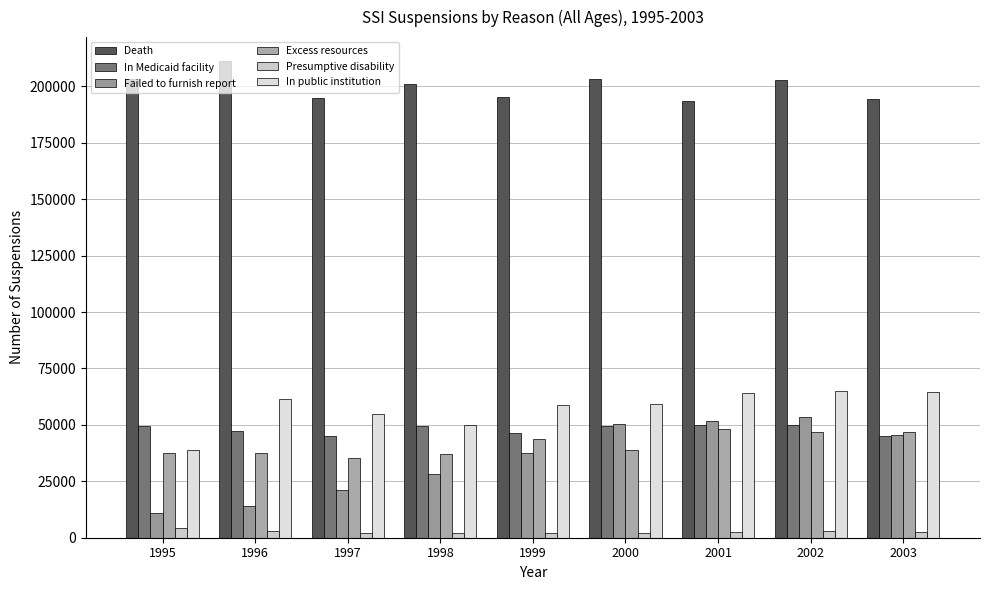

Reading right to left, transcribe all the data shown in this chart.

Death: 194500	202700	193500	203400	195300	201100	194700	211300	203300
In Medicaid facility: 45100	50000	50000	49400	46300	49500	45300	47100	49500
Failed to furnish report: 45600	53600	51900	50200	37700	28200	21000	14000	11000
Excess resources: 47000	46800	48400	39000	43700	37000	35500	37600	37400
Presumptive disability: 2500	2800	2700	2000	2200	2200	2000	2900	4300
In public institution: 64700	64900	64300	59100	59000	50000	54800	61500	38800